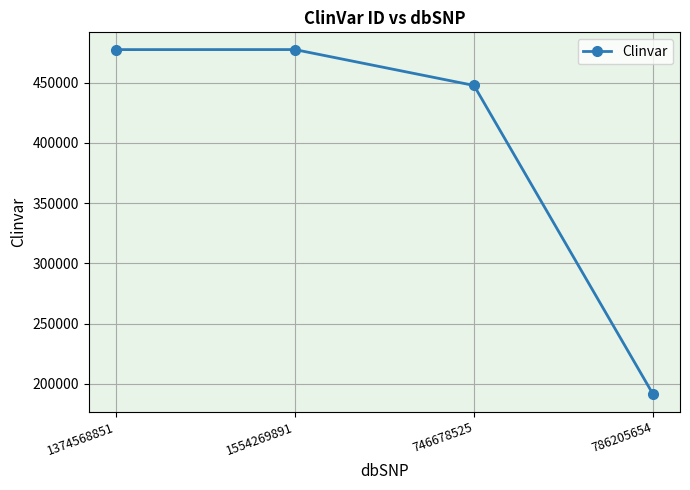

At which category does the chart reach its minimum across all series?

786205654